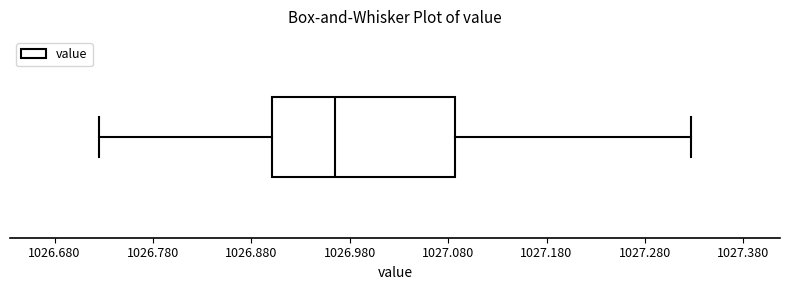

Where does the right whisker of the box end on the x-axis? The values are not printed on the chart, so give them approximately, as read against the axis.

1027.33